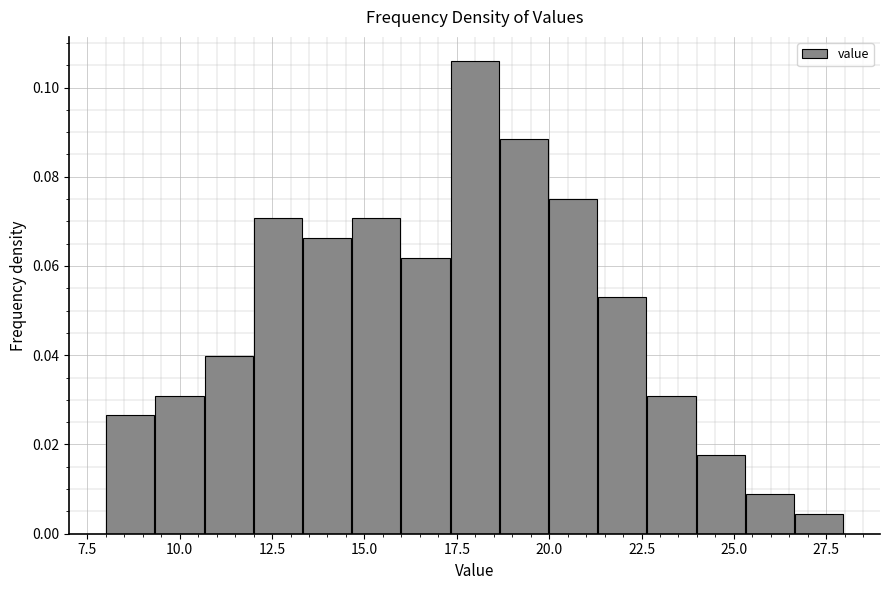

Around what value on the x-axis is the tallest bar? Give the approximate position of its centre, as read against the axis.

18.0